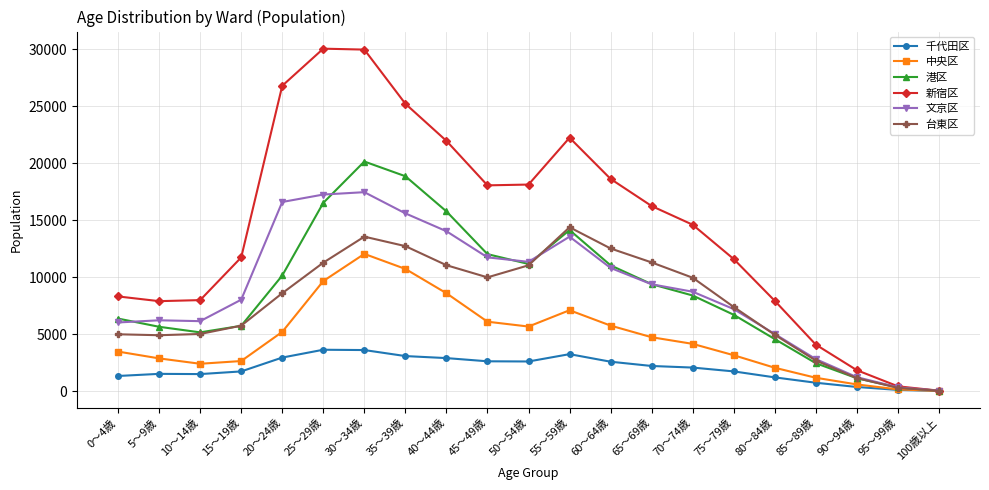

Which series has the widest spread of values?

新宿区